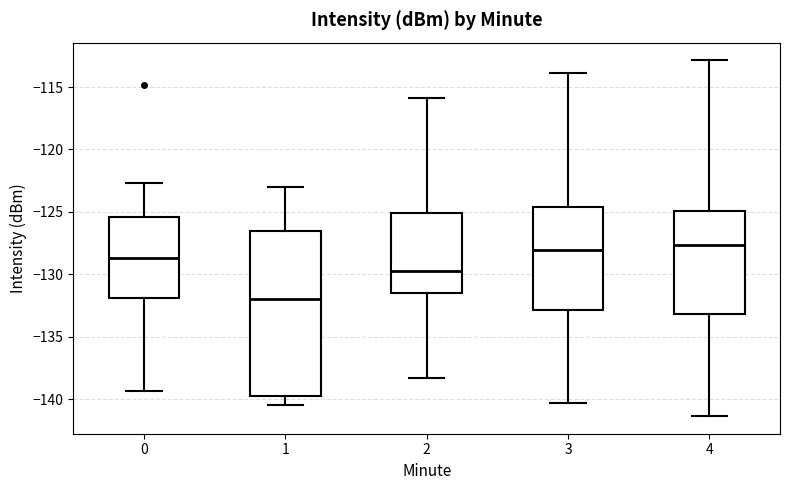

Where is the lower edge of the box at x = 0 on the y-axis? The values are not printed on the chart, so give them approximately, as read against the axis.

-132.0